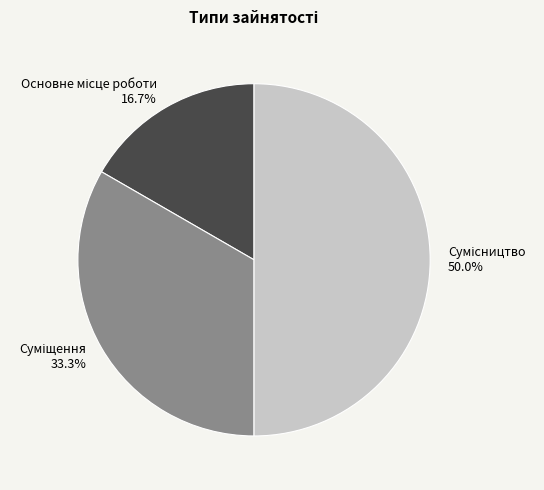

How many segments does this pie chart have?

3